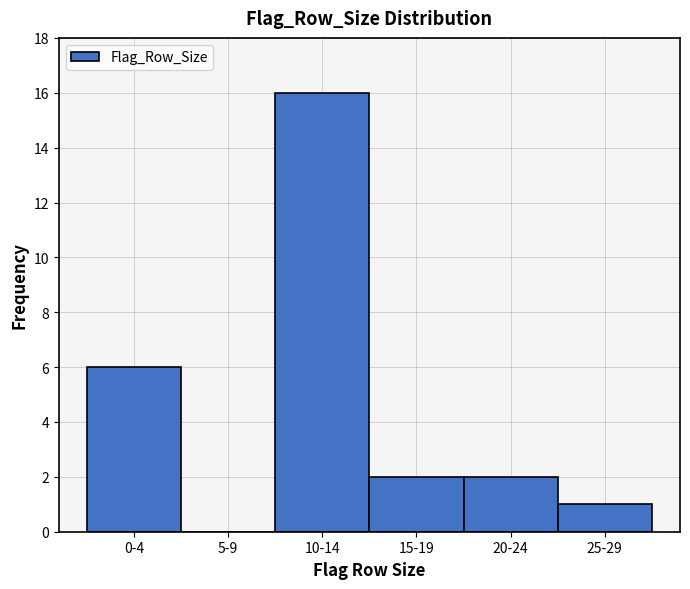

Reading left to right, list all the values displayed in this chart.

0-4=6	5-9=0	10-14=16	15-19=2	20-24=2	25-29=1